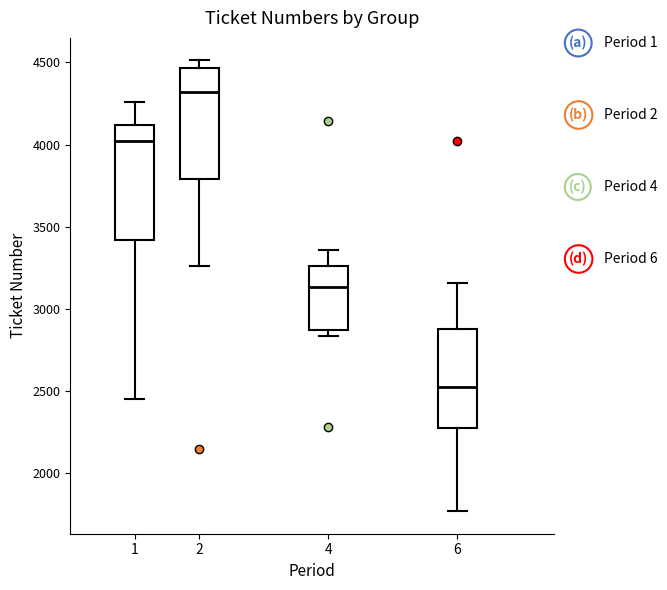

Where does the upper whisker of the box at x = 1 end on the y-axis? The values are not printed on the chart, so give them approximately, as read against the axis.

4250